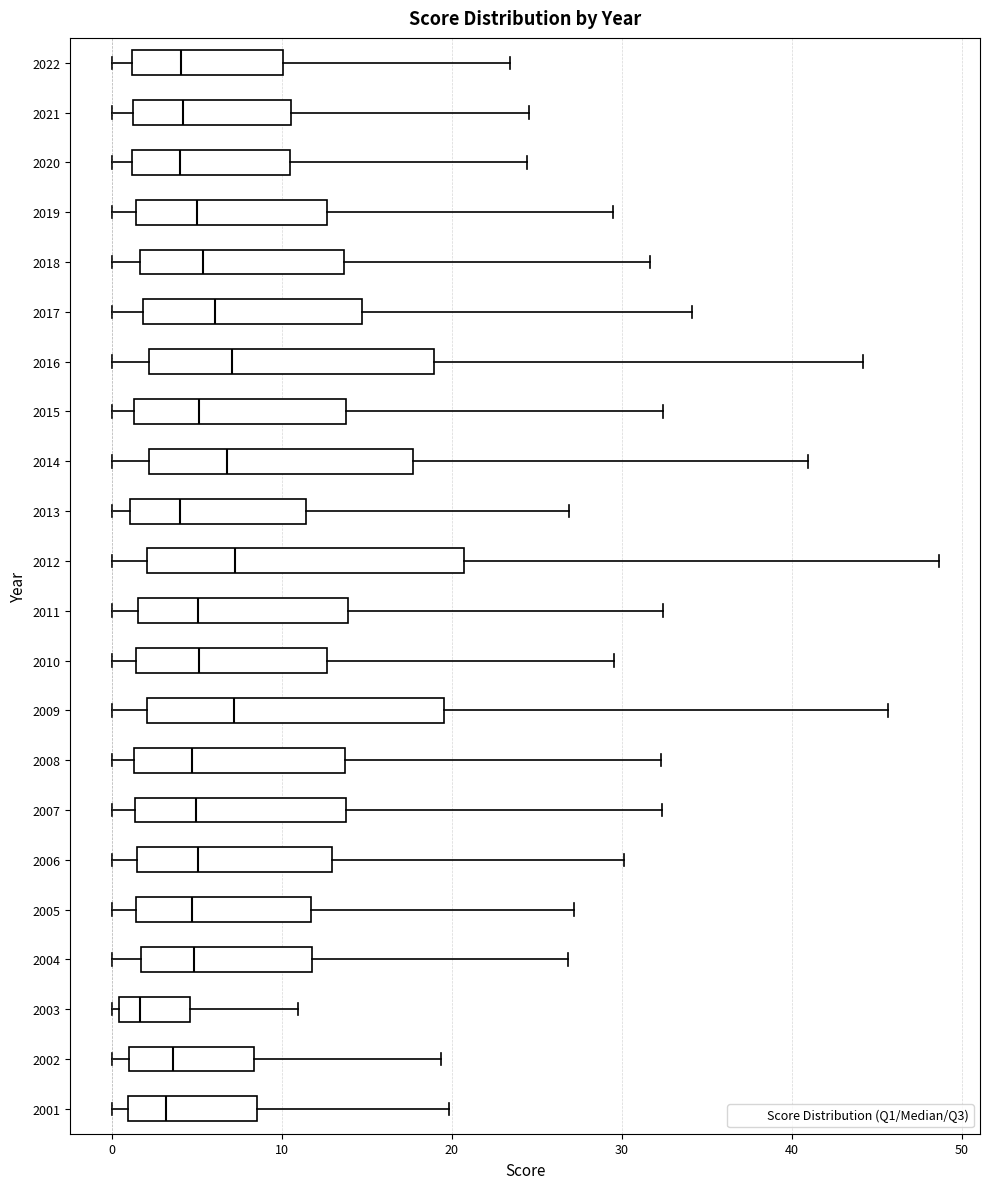

Comparing the boxes themselves (not the whiskers), which one is the widest?

2012